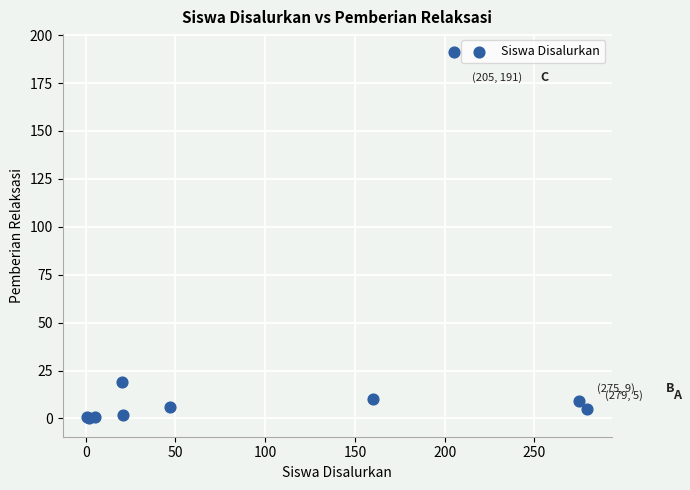

What Y value in the scatter plot is closest to 95?

19